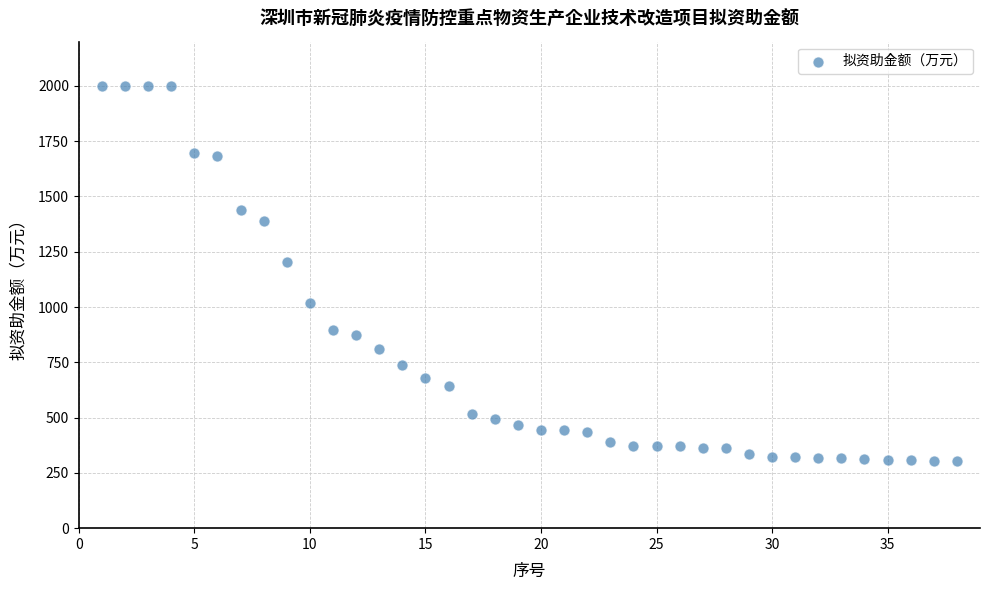

What is the range of Y values (max minus min)?

1698